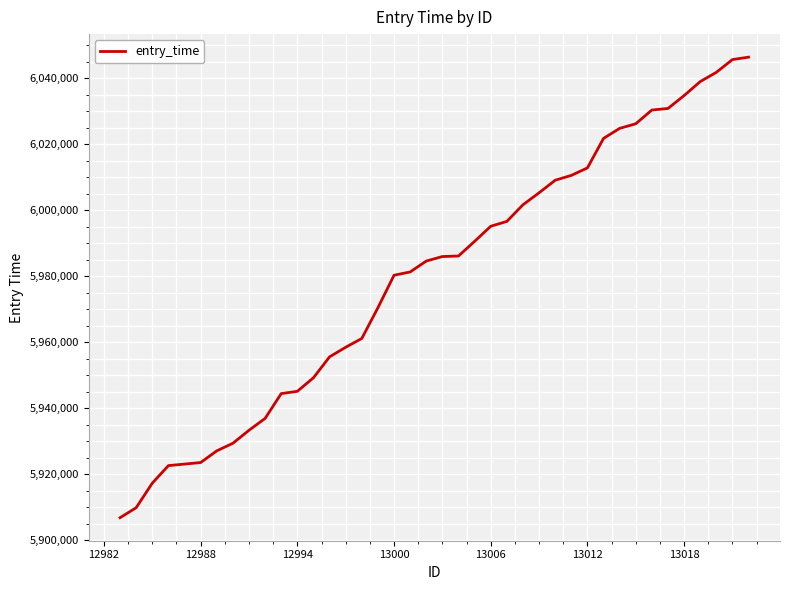

What is the smallest value displayed?

5906796